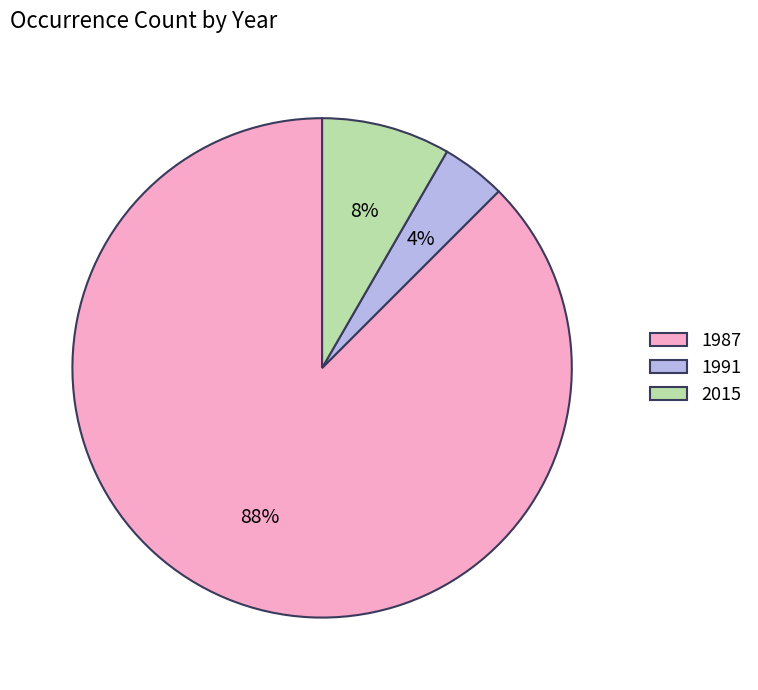

To the nearest percent, what is the difference between the 1991 and 2015 slice percentages?

4%